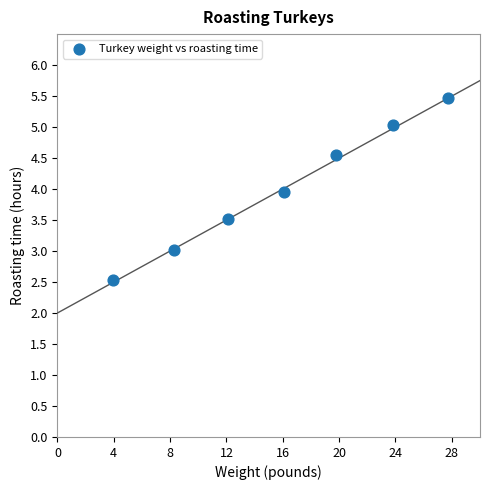

What is the range of Y values (max minus min)?

2.9